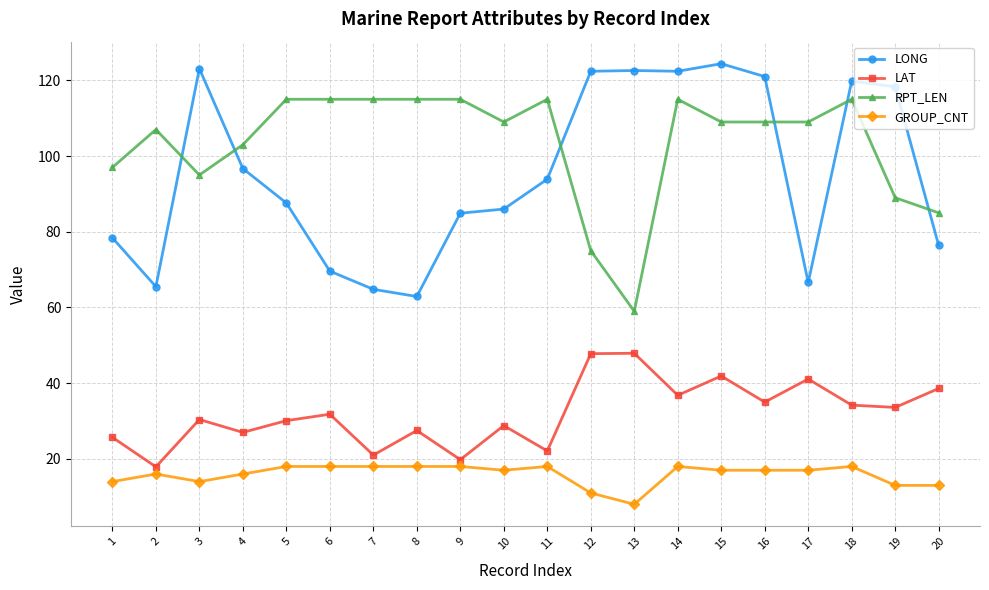

Which series has the largest total across all categories?

RPT_LEN